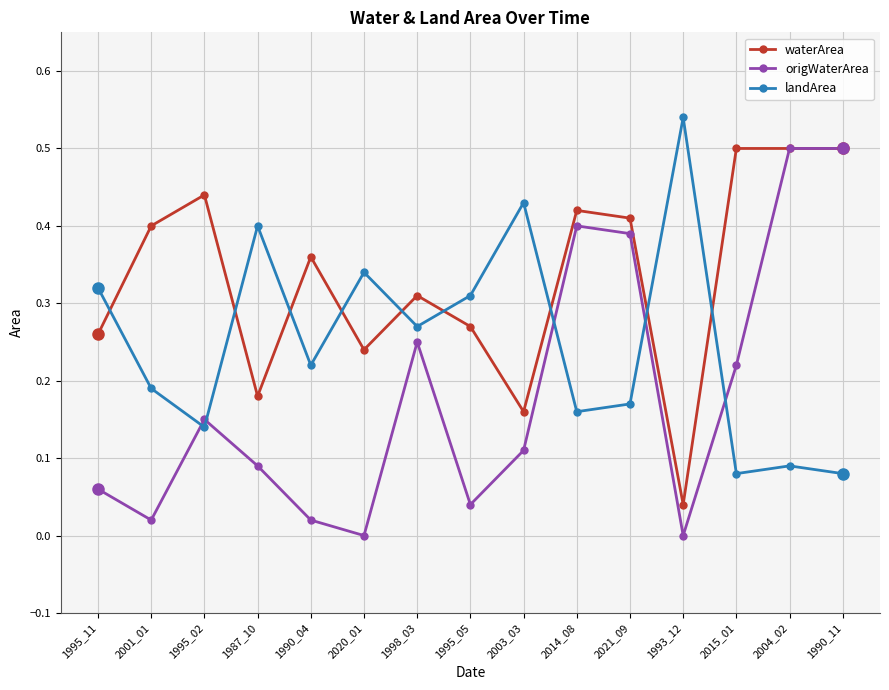

True or false: landArea has a value of 0.1 at 2001_01.

False